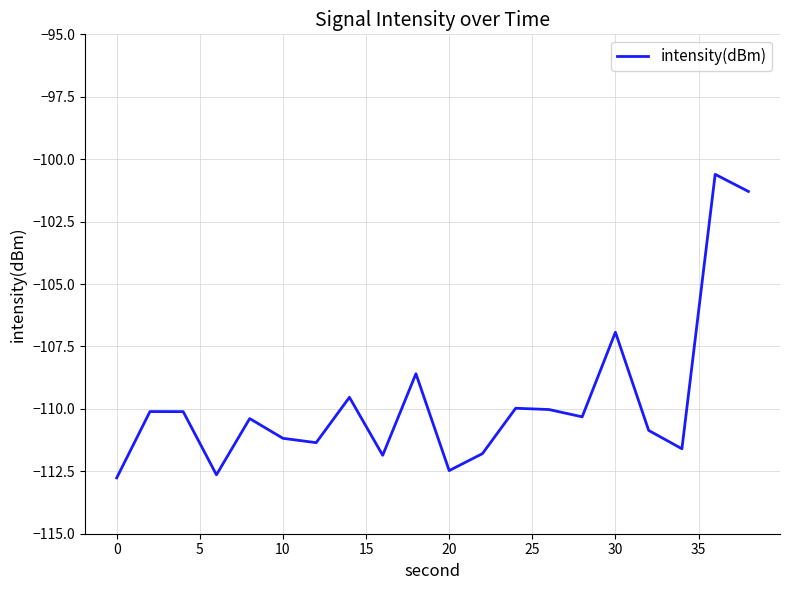

What is the difference between the maximum and minimum values?

12.2